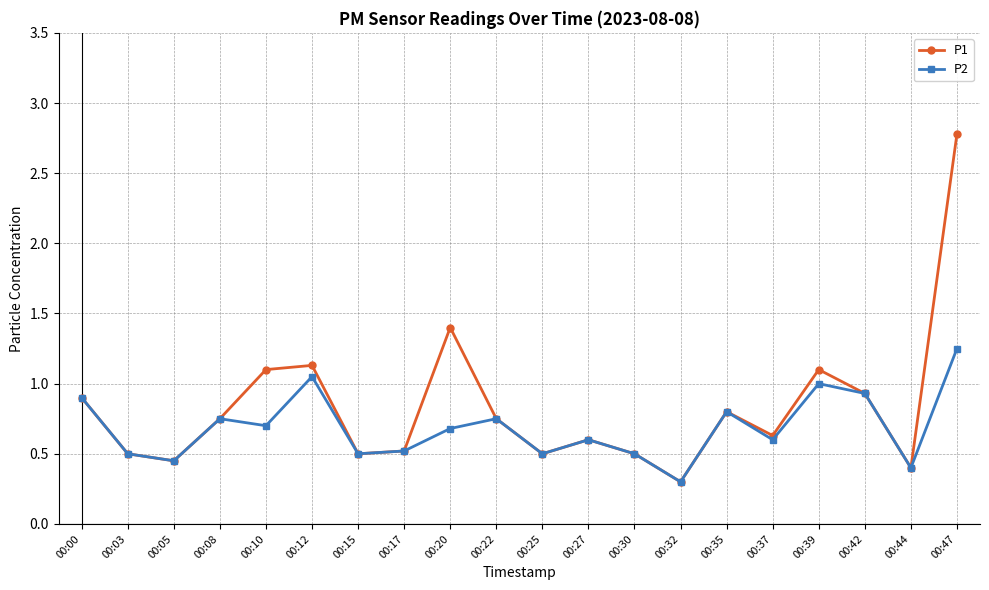

List the series in order of their peak value, lowest first.

P2, P1